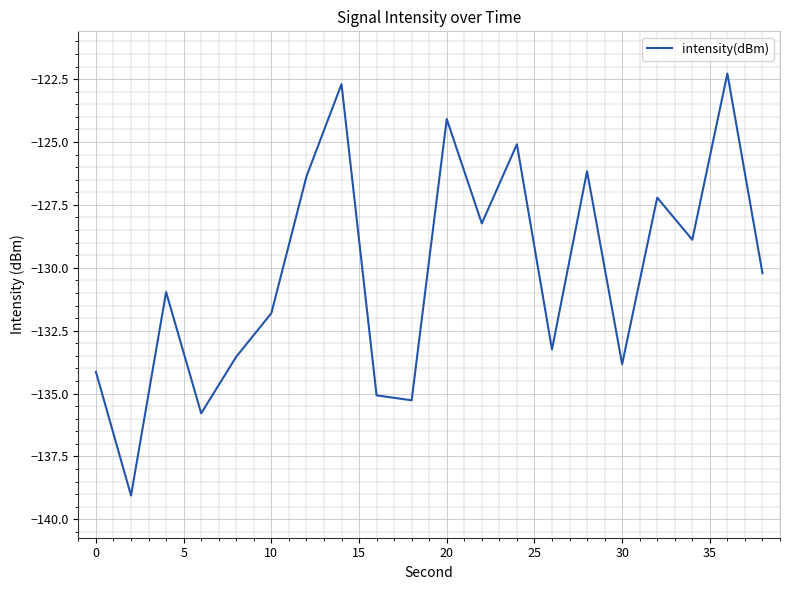

What is the minimum value shown in the chart?

-139.1